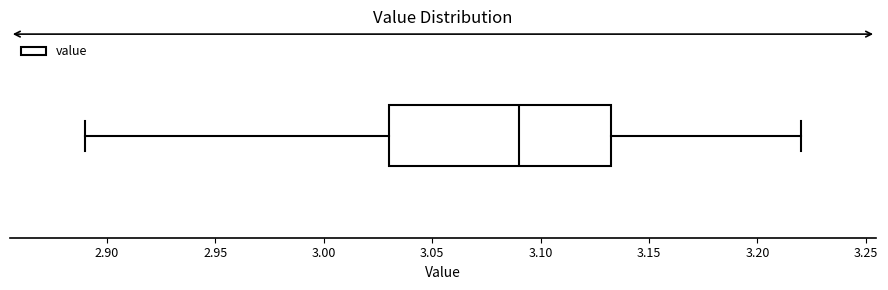

Transcribe this box plot: give where the median line is, the range the box spans, and where the two whiskers end, as read against the x-axis. The values are not printed on the chart, so give them approximately, as read against the axis.

median 3.090, box 3.030 to 3.135, whiskers 2.890 to 3.220